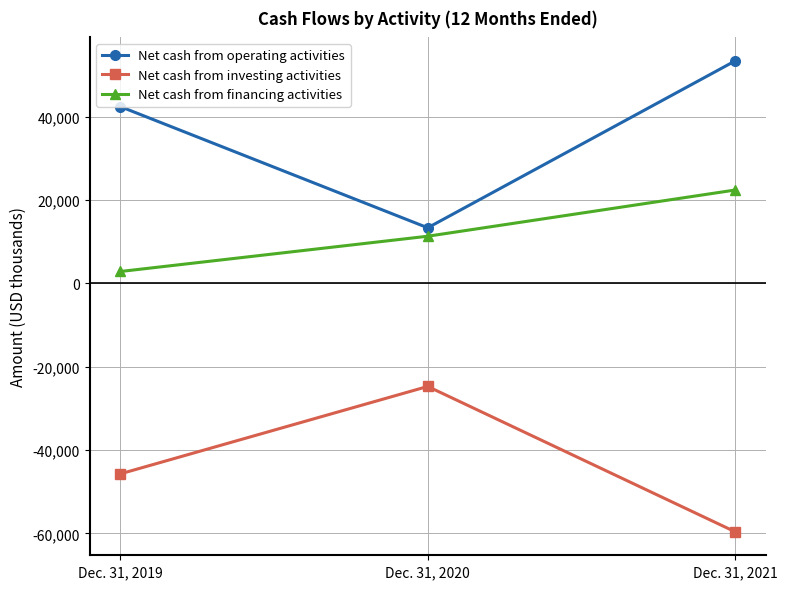

How many lines are shown in the chart?

3